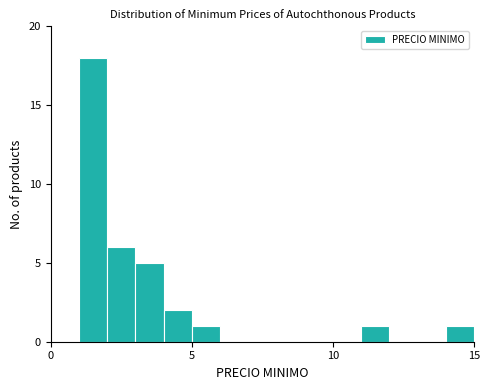

Read against the x-axis, roughly where is the centre of the tallest bar?

1.5